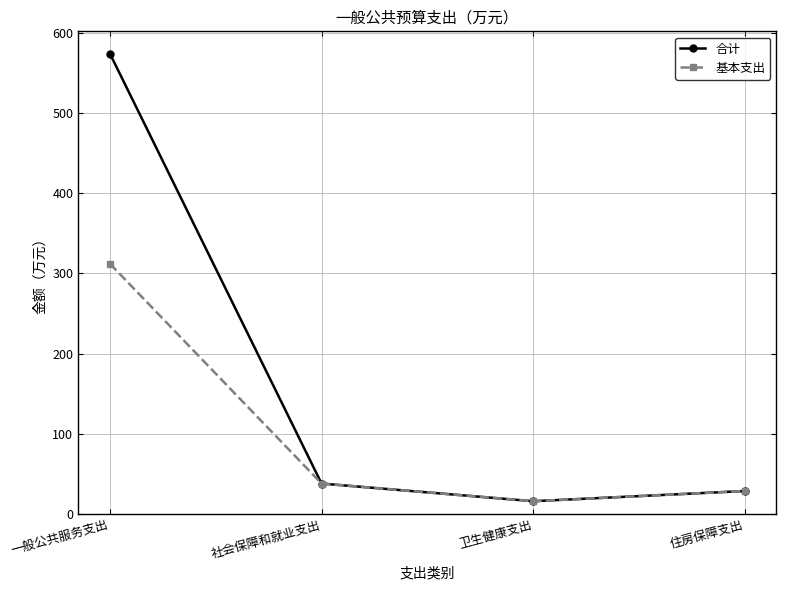

At 一般公共服务支出, list the series in order from largest to smallest.

合计, 基本支出